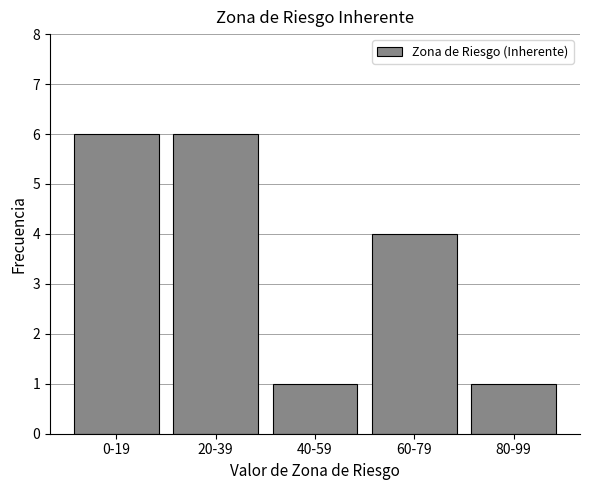

Reading left to right, transcribe all the data shown in this chart.

0-19=6	20-39=6	40-59=1	60-79=4	80-99=1